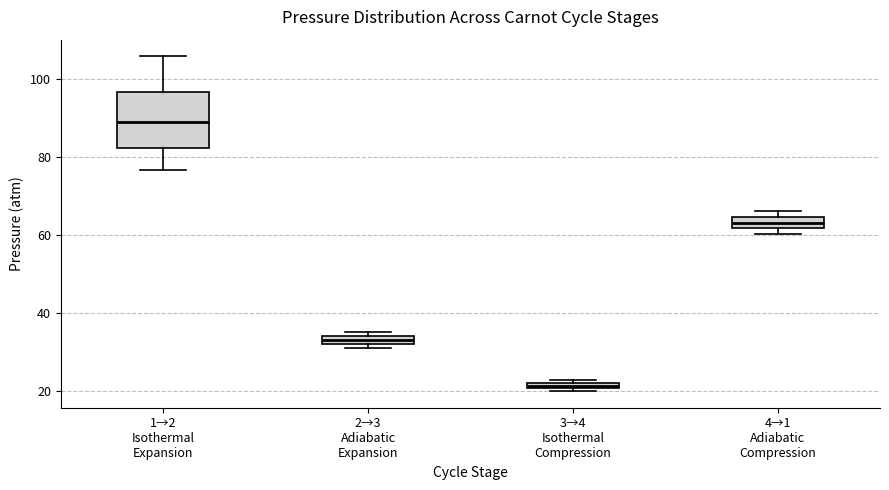

Comparing the boxes themselves (not the whiskers), which one is the tallest?

1→2 Isothermal Expansion